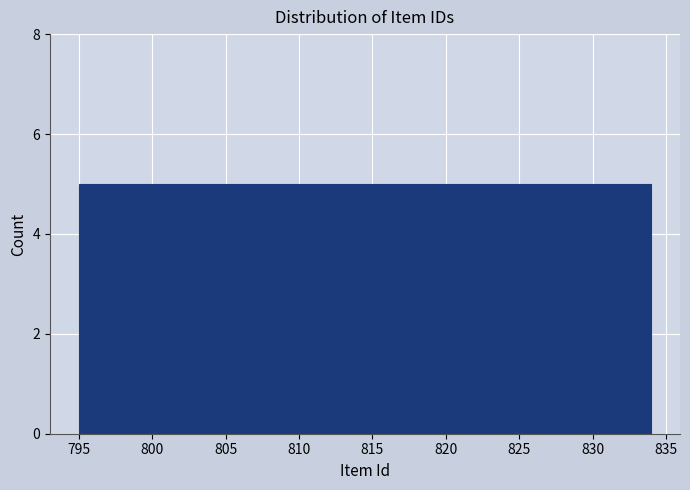

Reading left to right, list every bar in this chart as the range it spans on the x-axis followed by its height. Neither the bar edges nor the heights are printed on the chart, so give them approximately, as read against the axes.

795.0 to 800.0: 5
800.0 to 805.0: 5
805.0 to 809.5: 5
809.5 to 814.5: 5
814.5 to 819.5: 5
819.5 to 824.5: 5
824.5 to 829.0: 5
829.0 to 834.0: 5